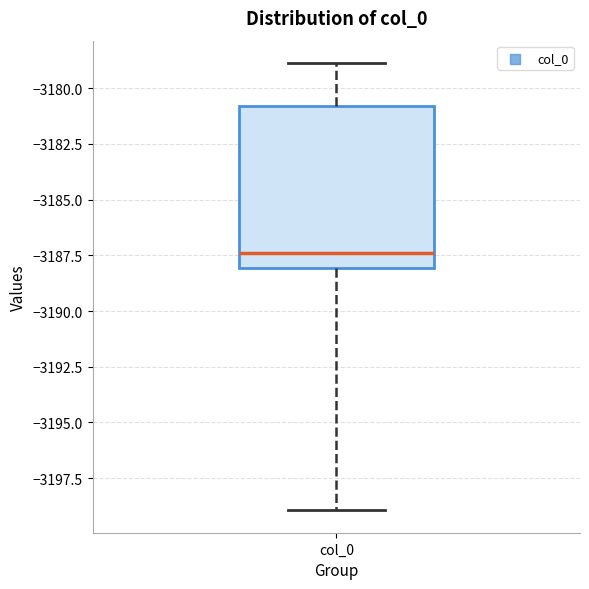

Where is the upper edge of the box for col_0 on the y-axis? The values are not printed on the chart, so give them approximately, as read against the axis.

-3181.0